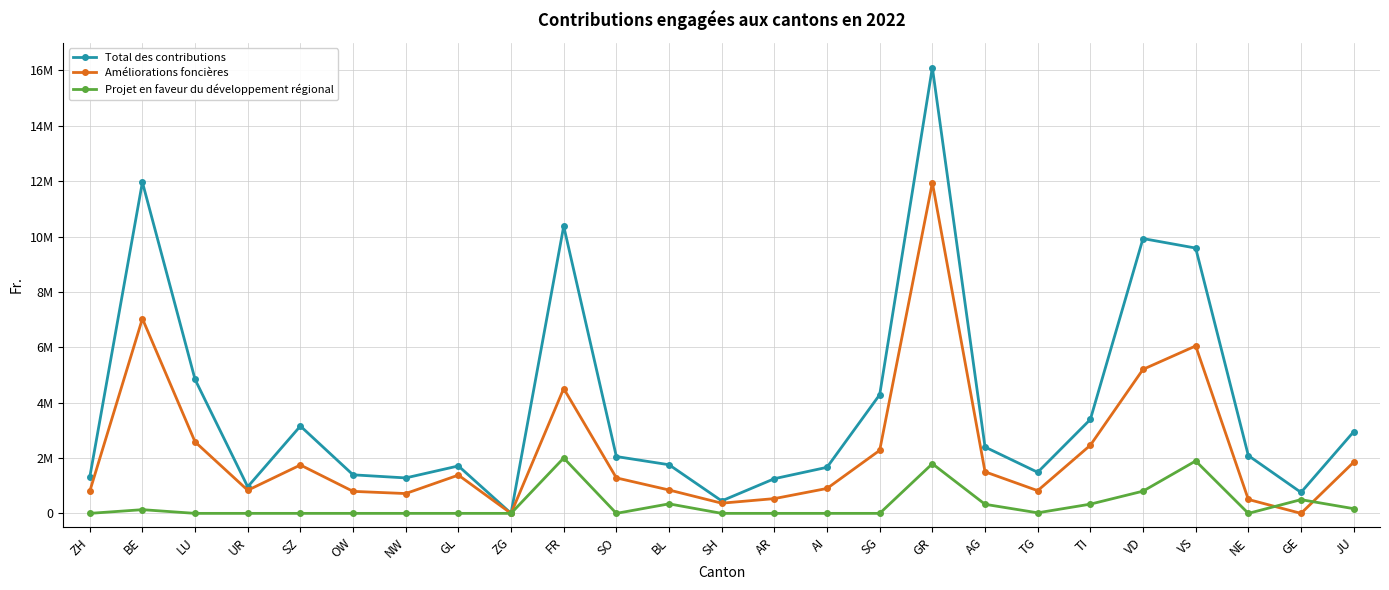

Is this an area chart (filled region under the line)?

No